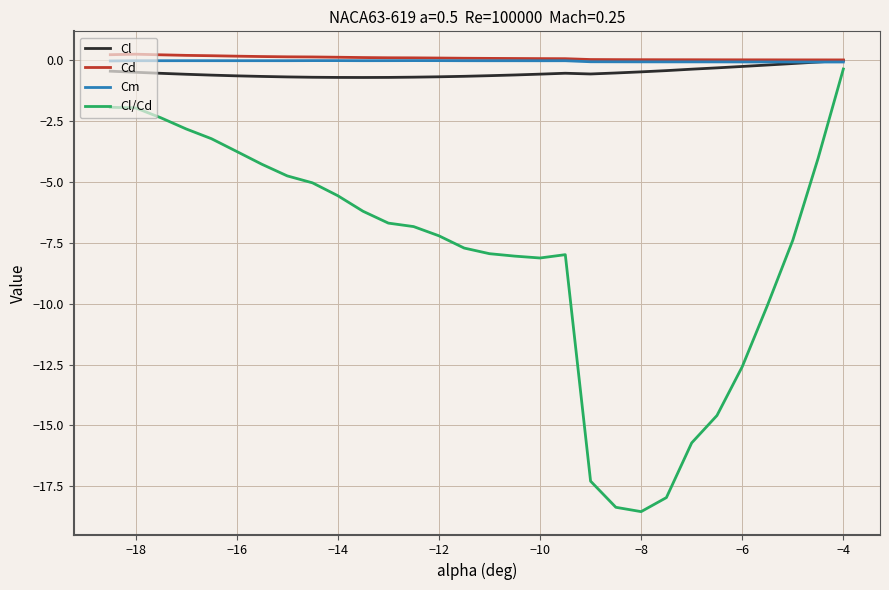

True or false: Cl and Cl/Cd cross at least once.

False